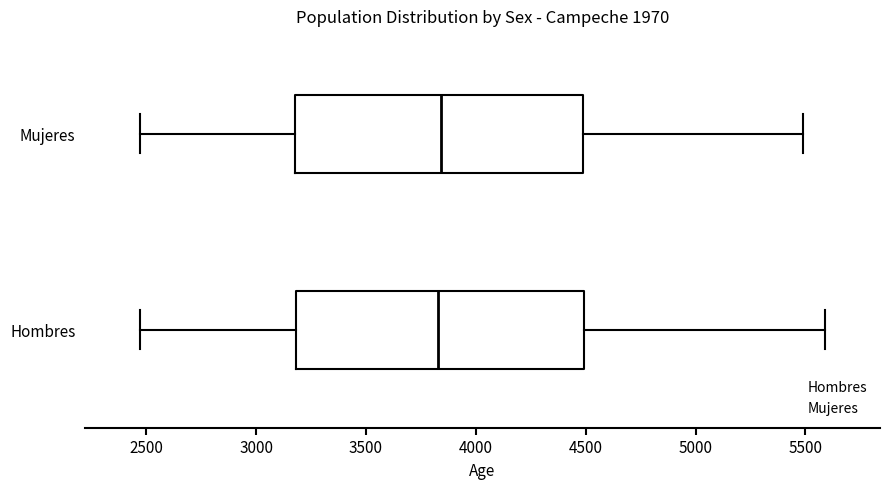

Reading bottom to top, read every box against the x-axis: the position of its median line, the range the box covers, and the ends of its whiskers. The values are not printed on the chart, so give them approximately, as read against the axis.

Hombres: median 3850, box 3200 to 4500, whiskers 2450 to 5600
Mujeres: median 3850, box 3200 to 4500, whiskers 2450 to 5500